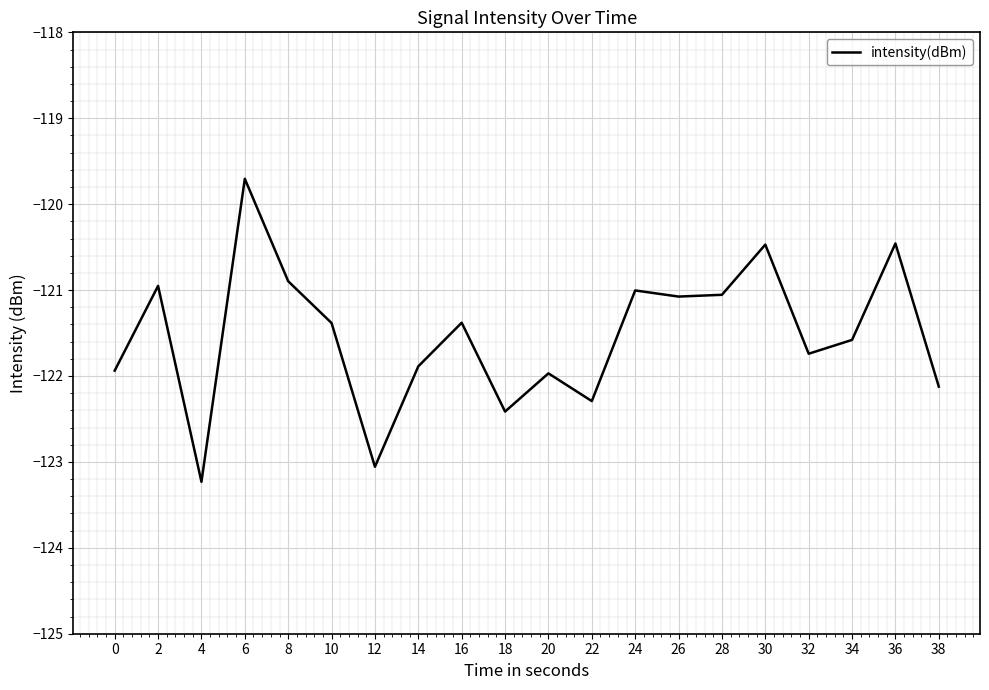

What is the sum of the values at 38 and 10?

-243.5